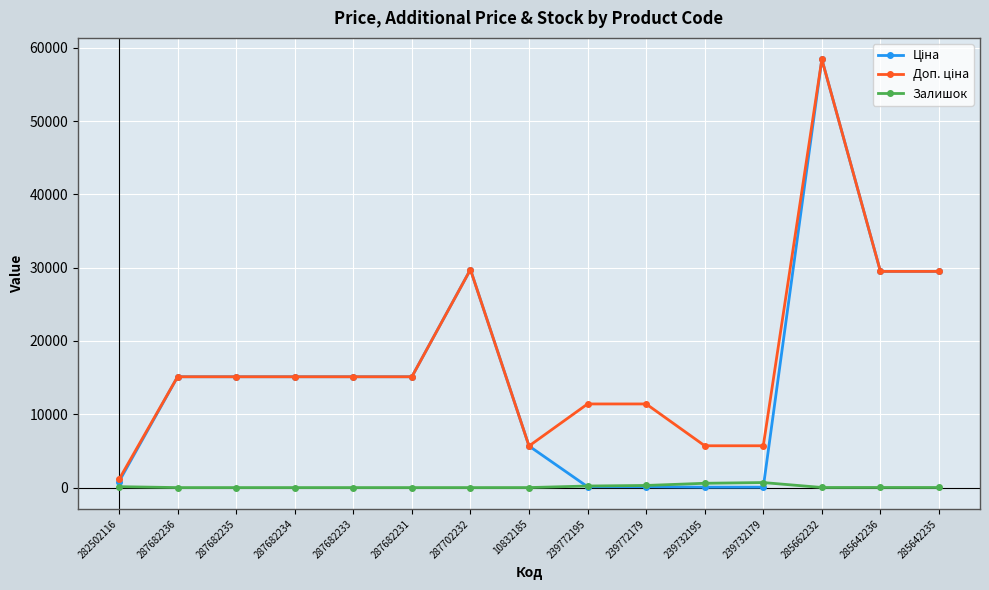

What is the spread (max minus min) of values at 287682235?

15120.0